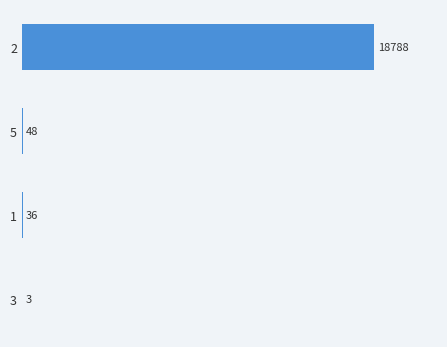

Reading bottom to top, what are all the values shown in this chart?

3=3	1=36	5=48	2=18788